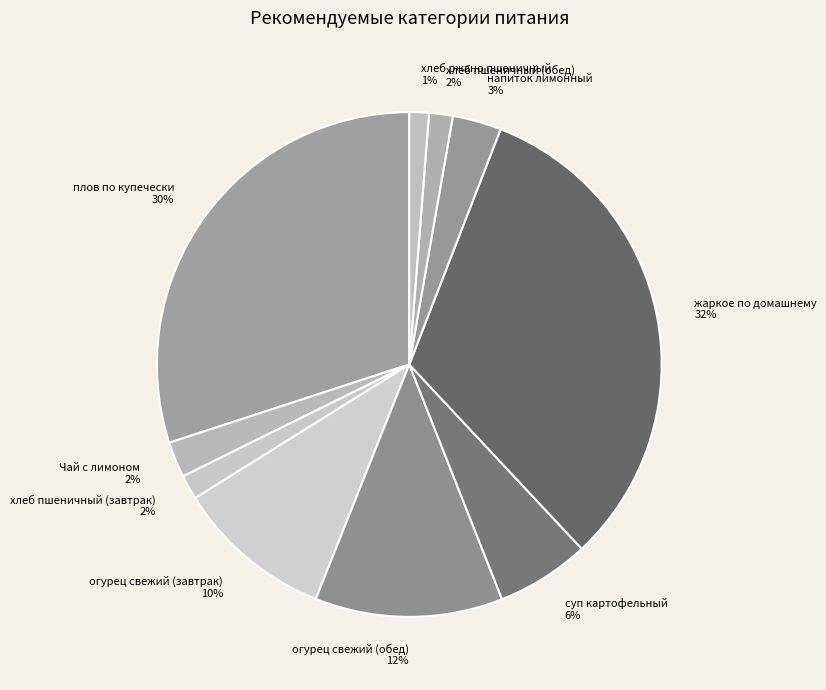

Is it true that жаркое по домашнему is 32% of the pie?

True